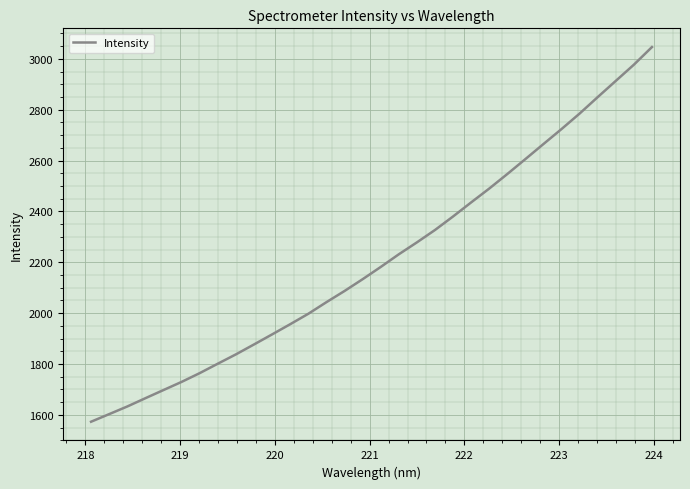

What is the label of the 30th point from the right?

219